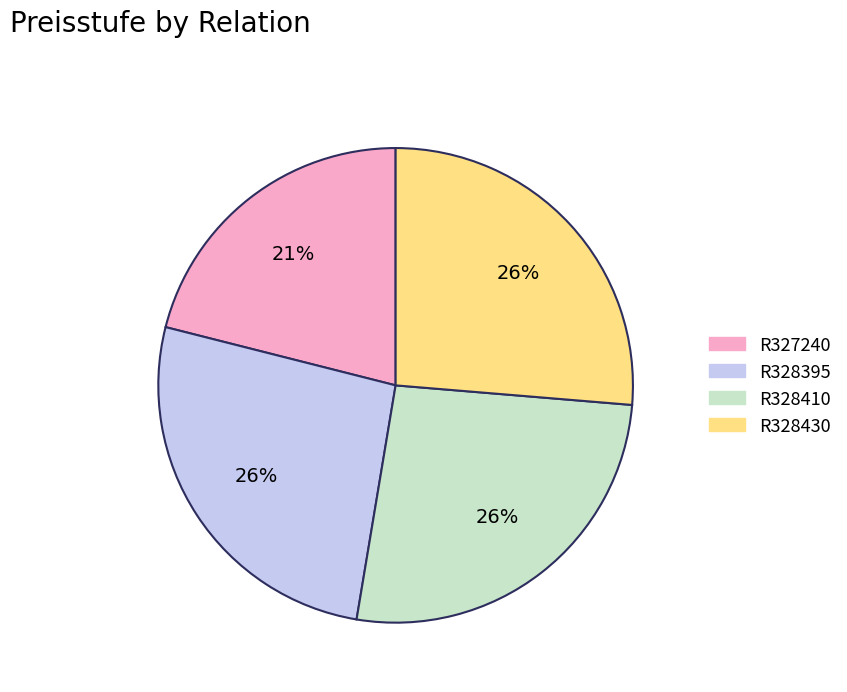

To the nearest percent, what is the combined percentage of R328395 and R328410?

53%